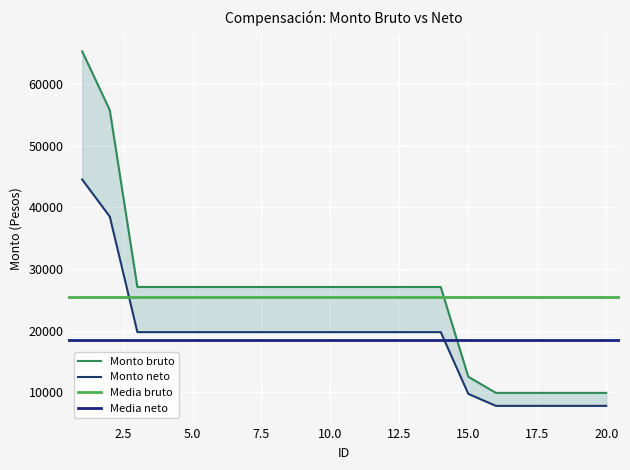

True or false: Monto neto has a value of 20666.0 at 2.

False